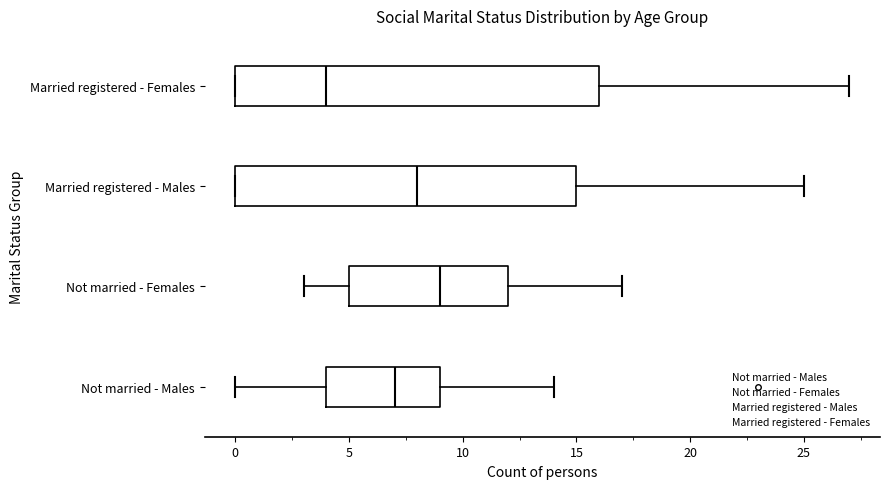

Which box has the furthest to the left median line?

Married registered - Females